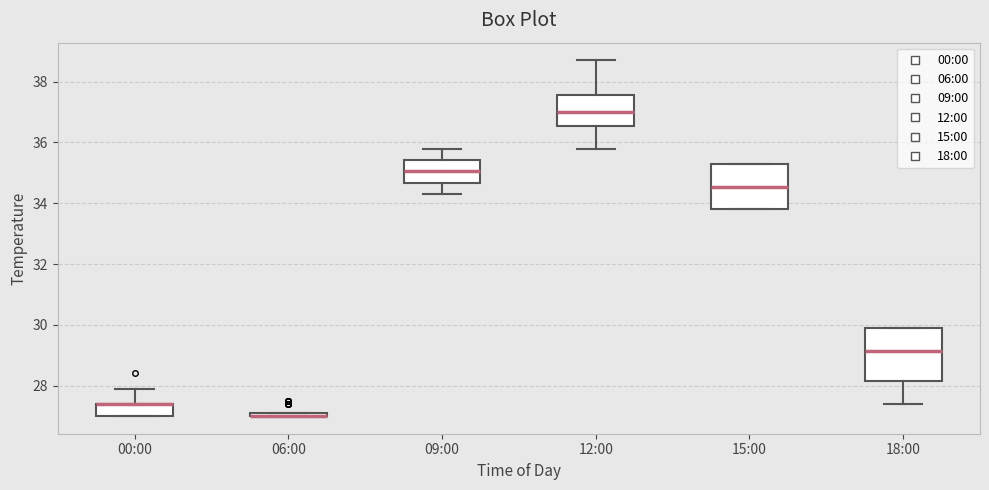

Comparing the boxes themselves (not the whiskers), which one is the tallest?

18:00